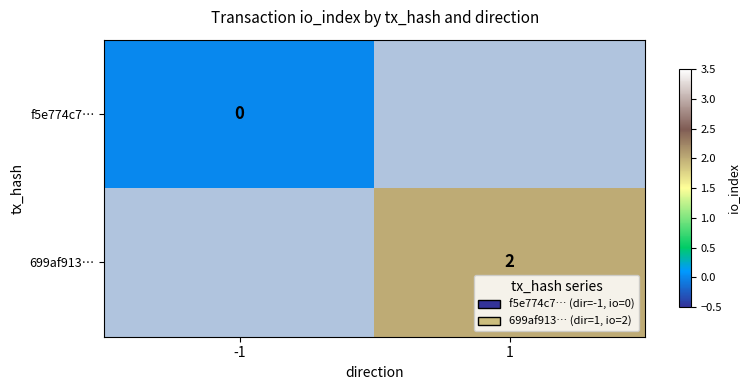

Count the number of categories in the chart.

2